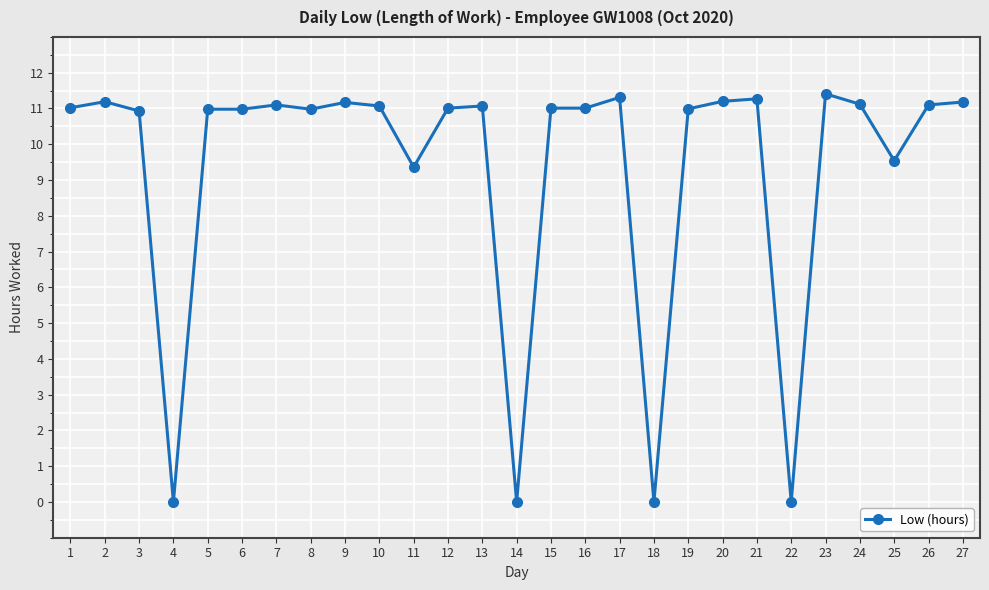

True or false: the data has more than 0 interior local peaks.

True